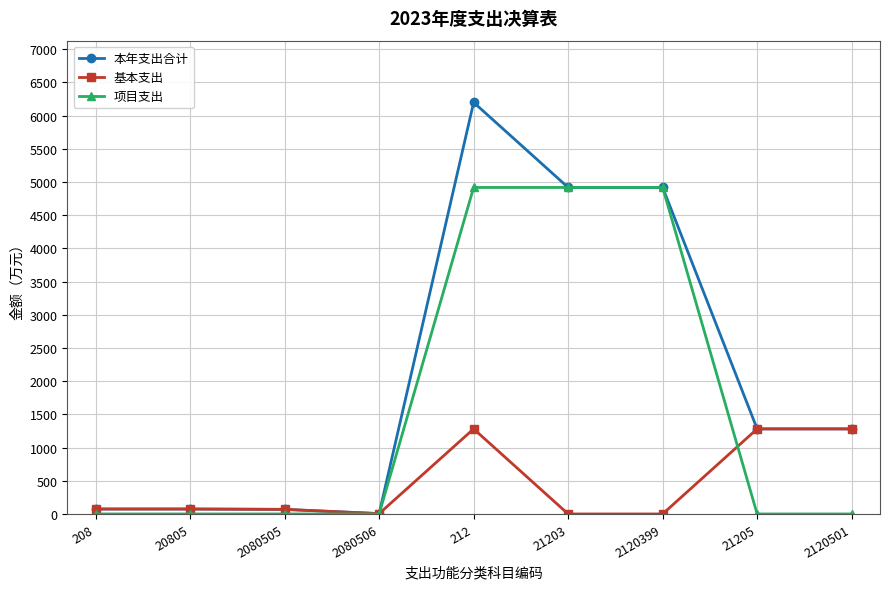

Which series has the largest range (max minus min)?

本年支出合计